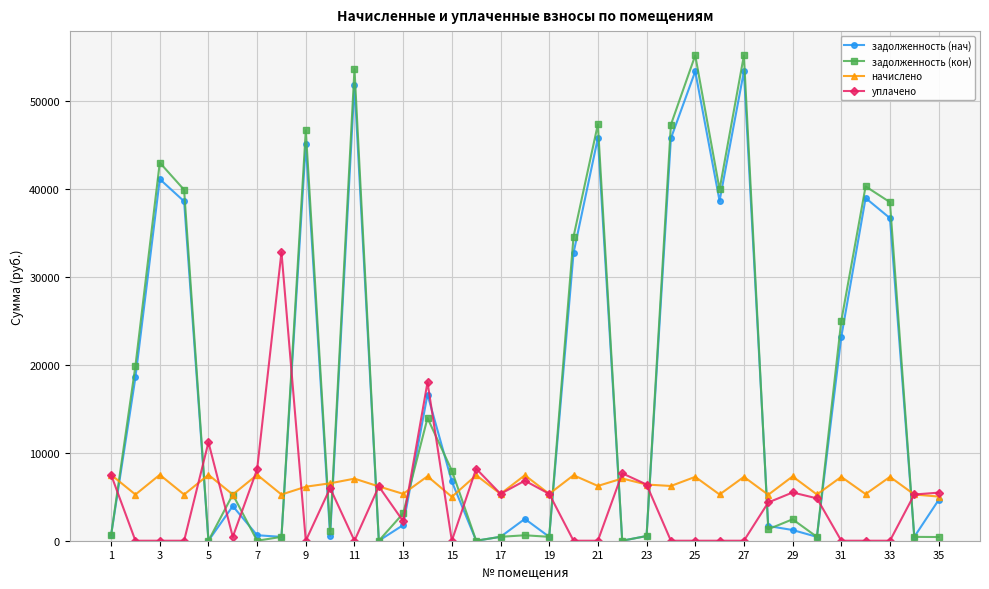

What is the value of the начислено point at the 26th from the left?

5253.4